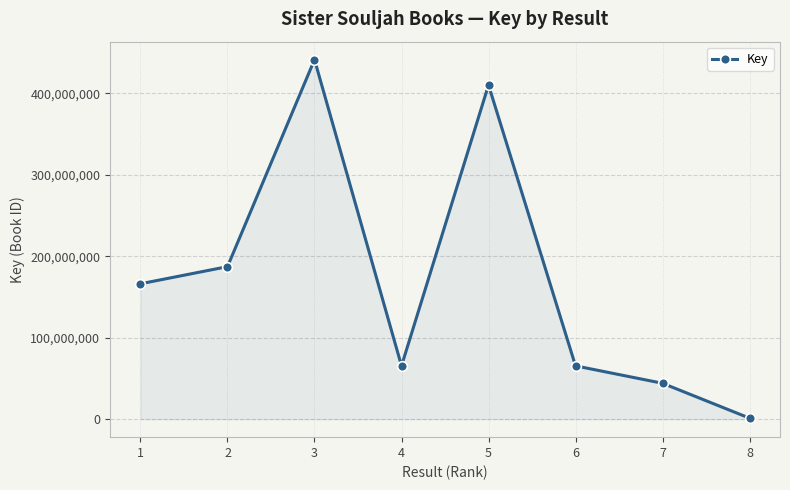

Is it true that the value at 4 is 65446445?

True